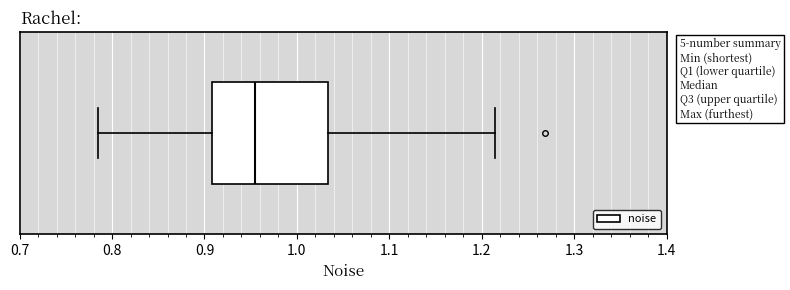

Read this box plot against the x-axis: the position of the median line, the range covered by the box, and the ends of both whiskers. The values are not printed on the chart, so give them approximately, as read against the axis.

median 0.95, box 0.91 to 1.03, whiskers 0.78 to 1.21